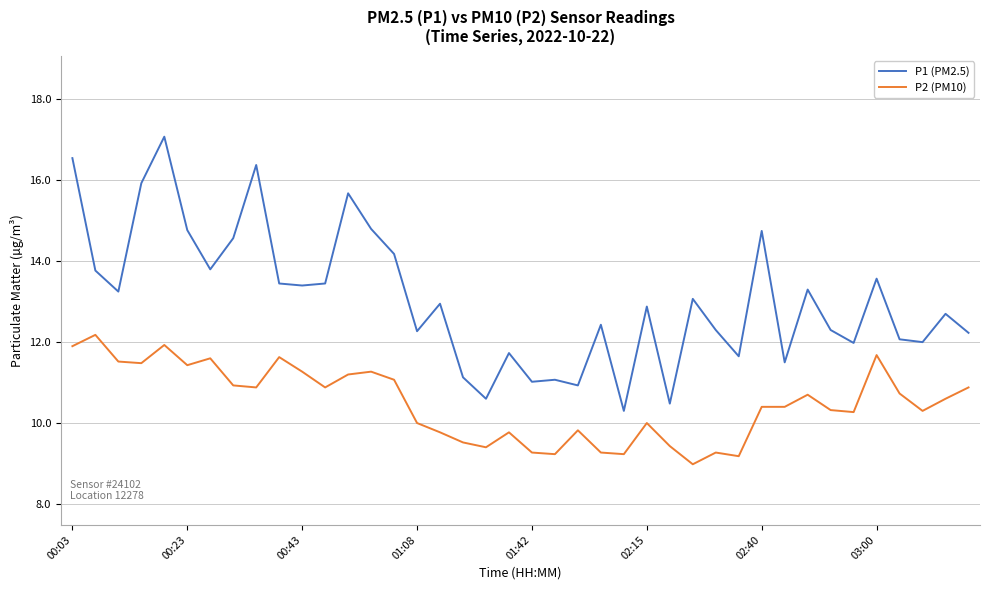

True or false: P2 (PM10) and P1 (PM2.5) intersect in this chart.

False